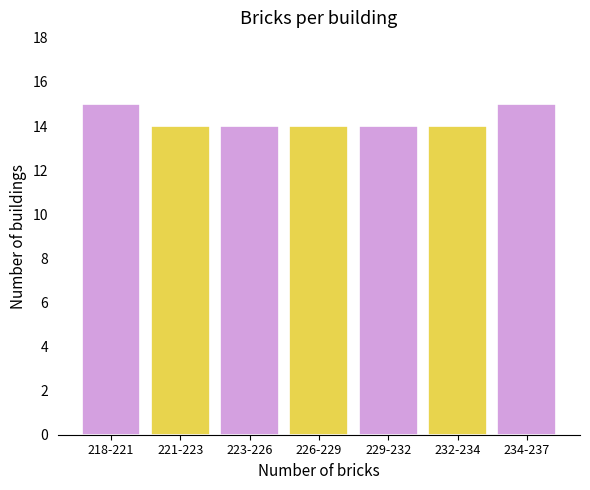

Reading left to right, list all the values displayed in this chart.

218-221=15	221-223=14	223-226=14	226-229=14	229-232=14	232-234=14	234-237=15